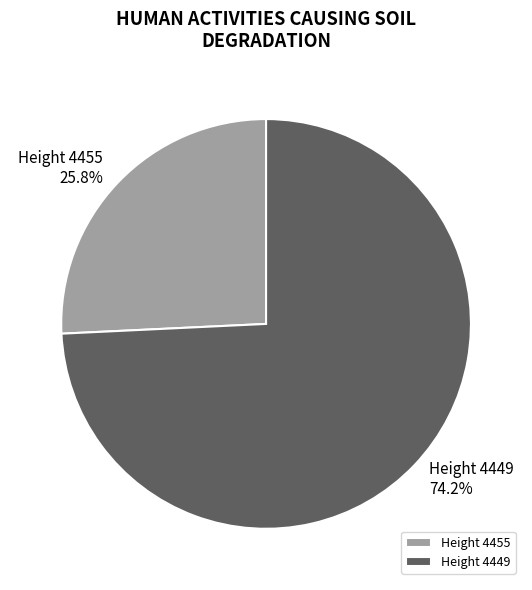

What is the largest slice in the pie chart?

Height 4449